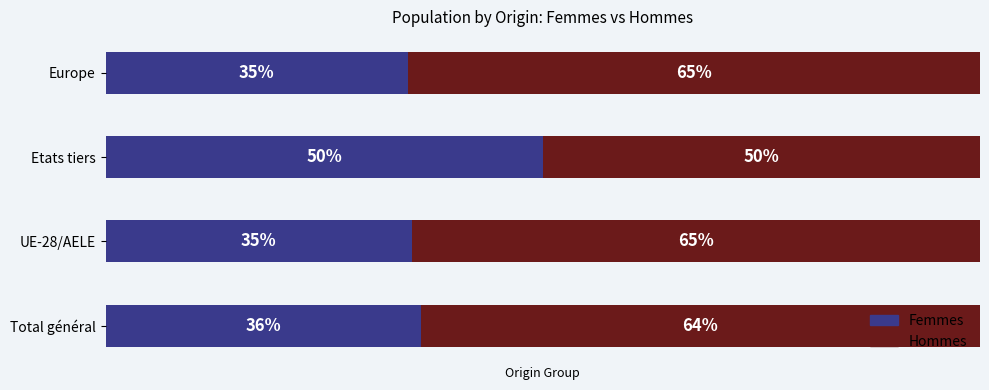

At which label is Femmes closest to 42?

Total général